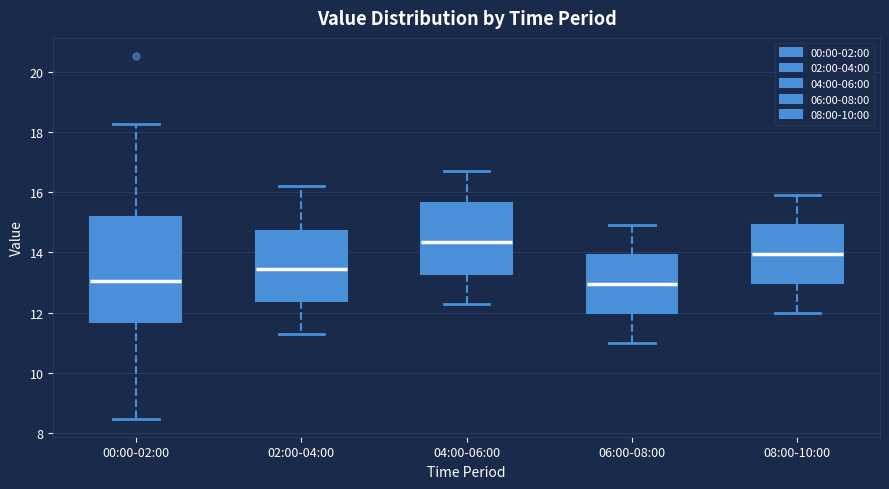

Reading left to right, read every box against the y-axis: the position of its median line, the range the box covers, and the ends of its whiskers. The values are not printed on the chart, so give them approximately, as read against the axis.

00:00-02:00: median 13.0, box 11.6 to 15.2, whiskers 8.4 to 18.2
02:00-04:00: median 13.4, box 12.4 to 14.8, whiskers 11.4 to 16.2
04:00-06:00: median 14.4, box 13.2 to 15.6, whiskers 12.4 to 16.8
06:00-08:00: median 13.0, box 12.0 to 14.0, whiskers 11.0 to 15.0
08:00-10:00: median 14.0, box 13.0 to 15.0, whiskers 12.0 to 16.0